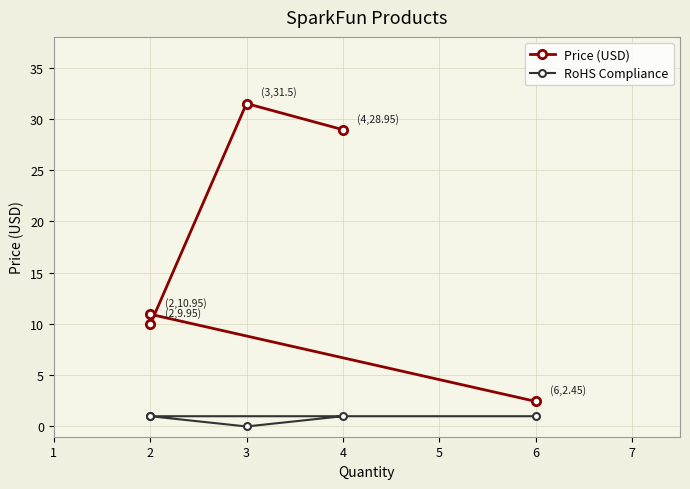

Is this an area chart (filled region under the line)?

No